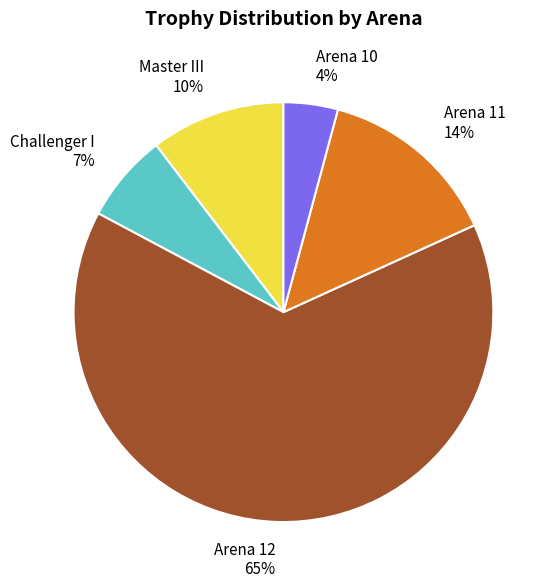

Count the number of slices in the pie.

5